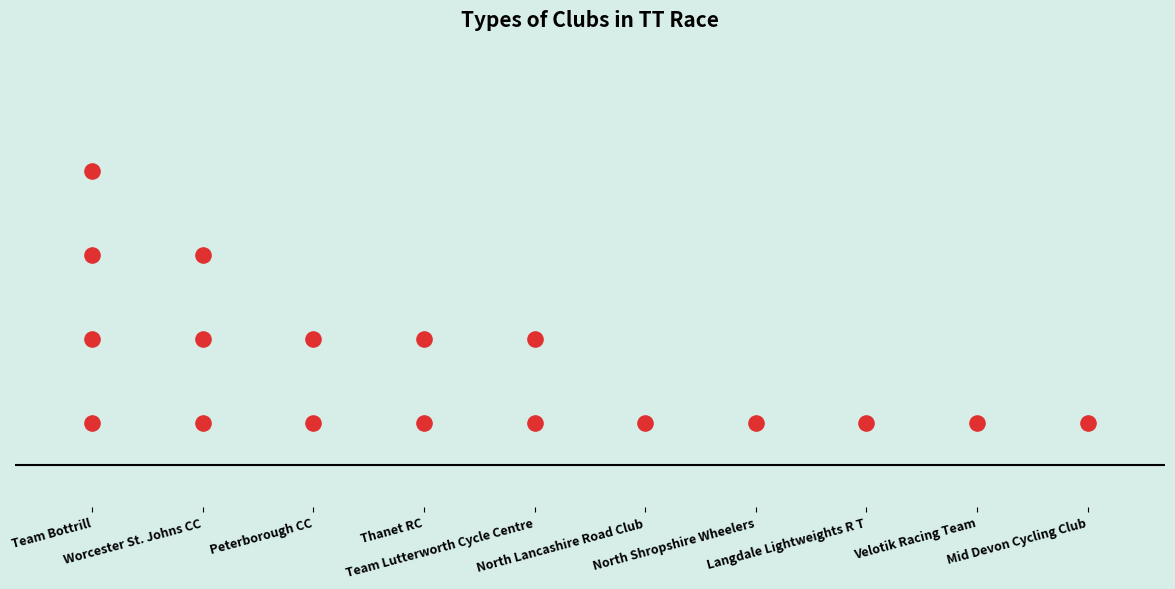

Which has a higher value, 1 or 3?

1